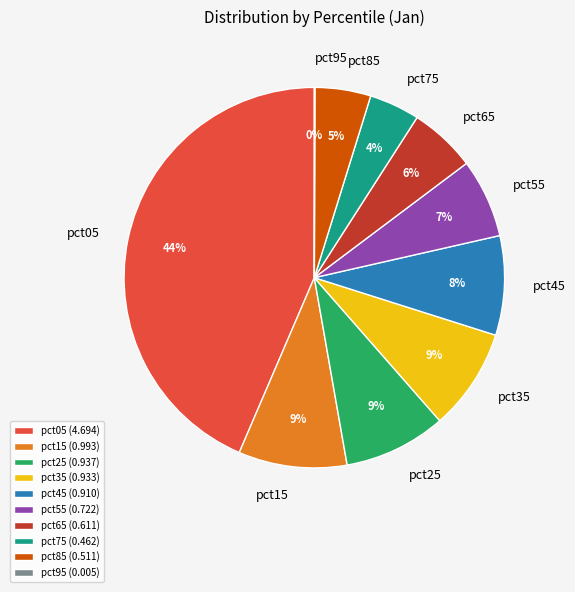

What percentage is the pct65 slice, to the nearest percent?

6%